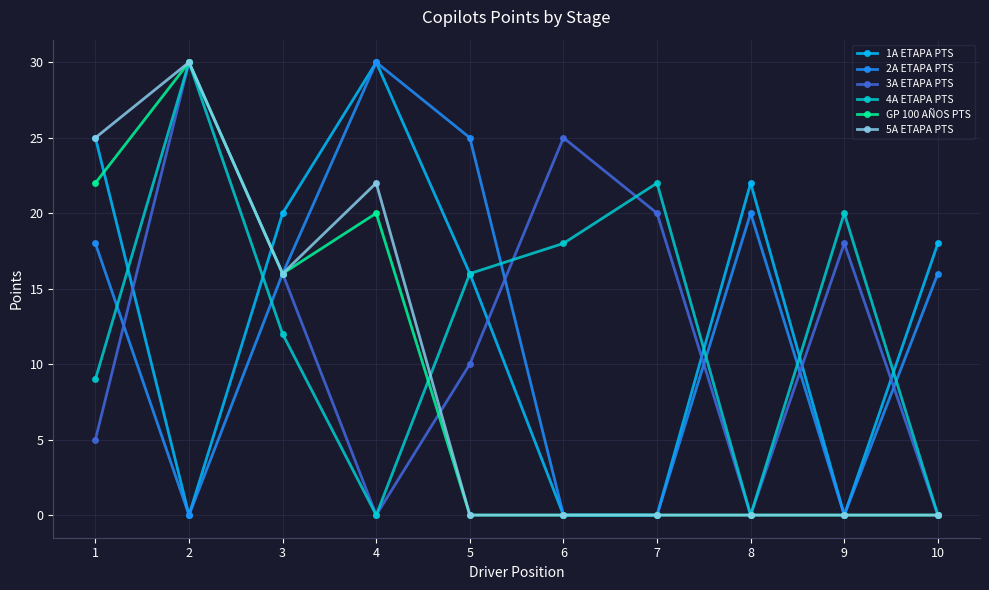

Count the 5A ETAPA PTS values in the range 0 to 22.

8